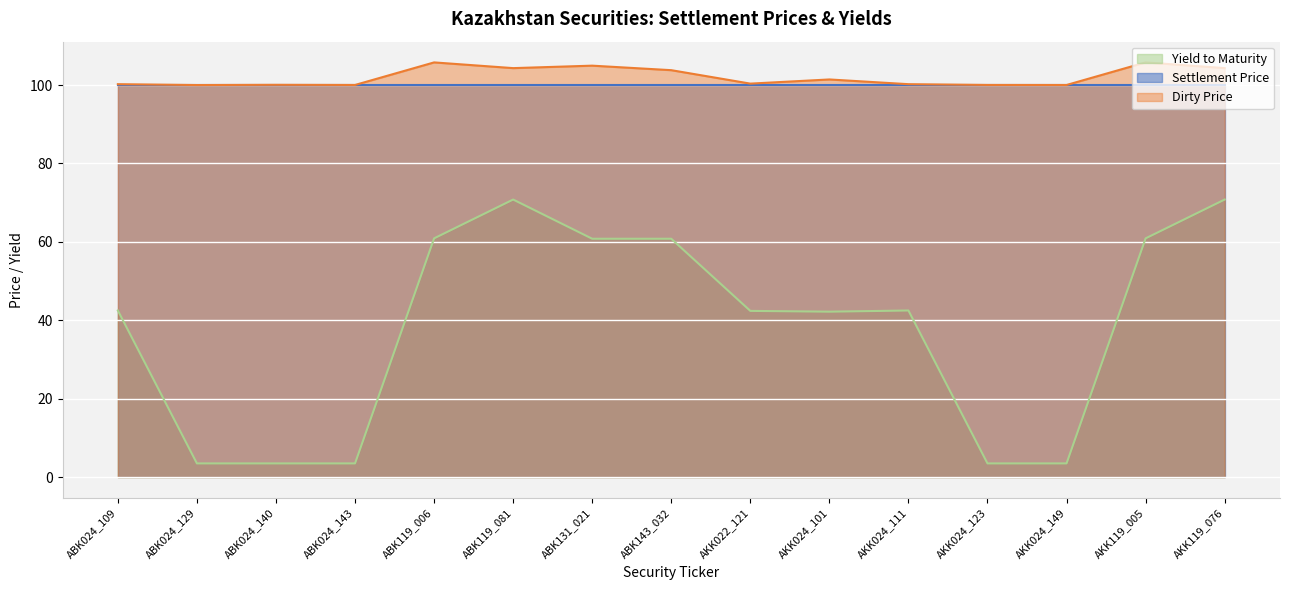

True or false: Dirty Price and Yield to Maturity intersect in this chart.

False